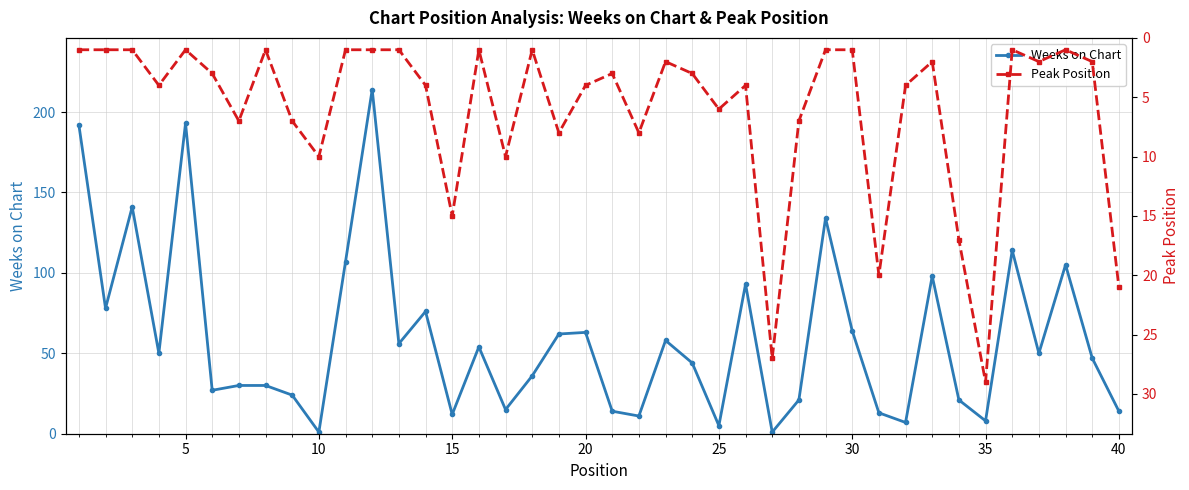

True or false: Weeks on Chart has more than 2 interior local peaks.

True